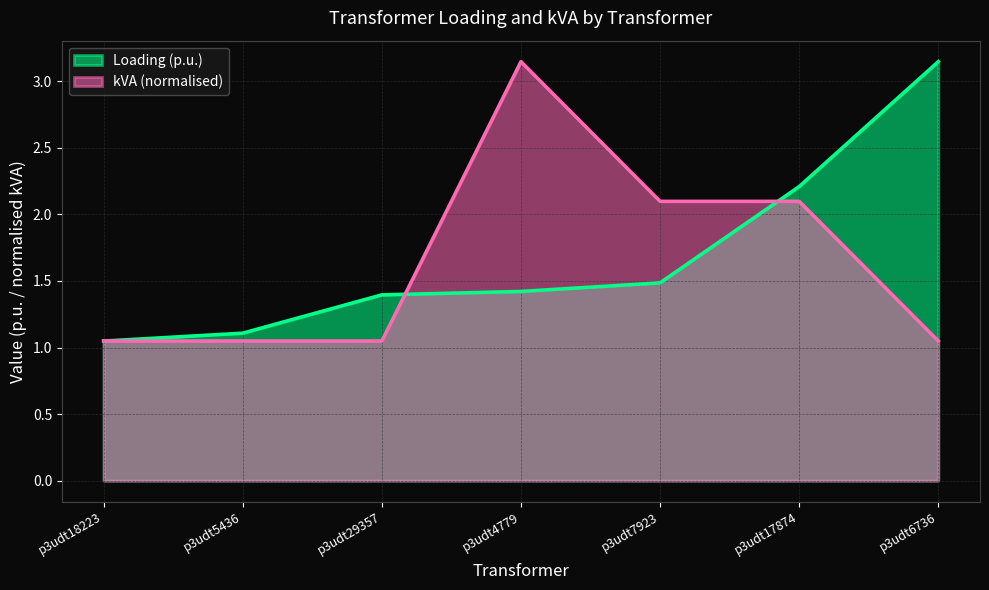

Rank the categories by kVA value from highest to lowest.

p3udt4779, p3udt7923, p3udt17874, p3udt18223, p3udt5436, p3udt29357, p3udt6736